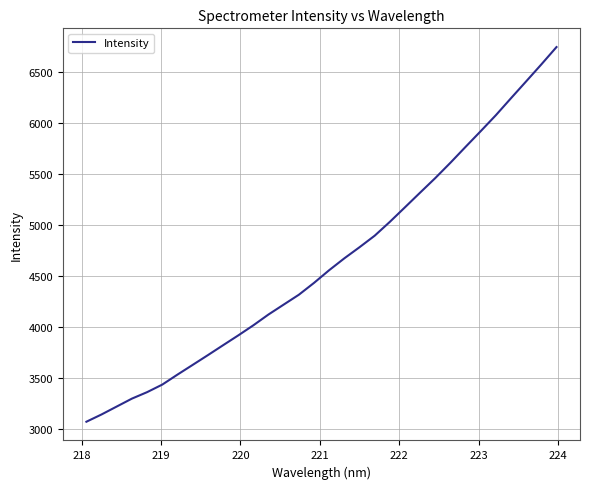

What is the minimum value shown in the chart?

3066.6